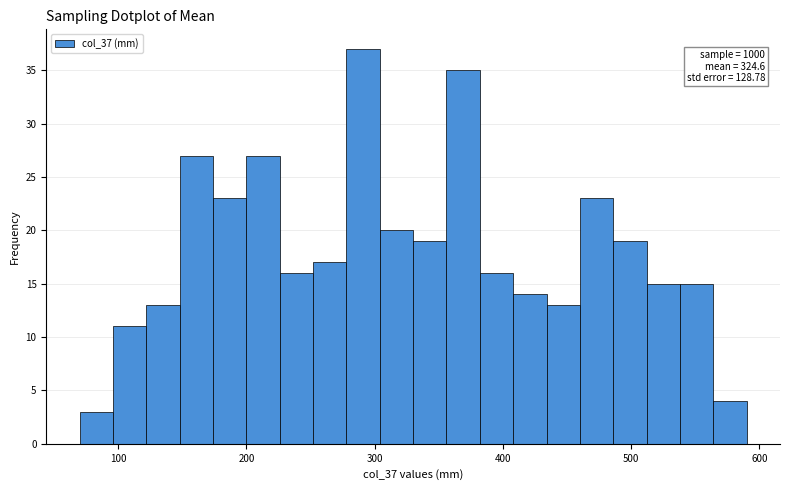

Read against the x-axis, roughly where is the centre of the tallest bar?

290